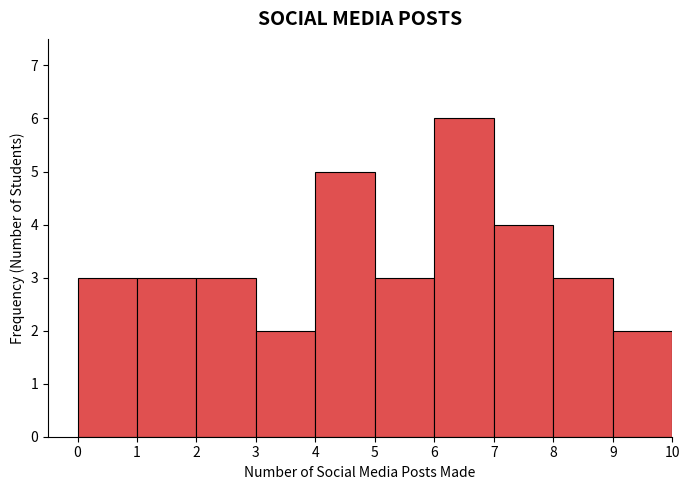

Reading left to right, list every bar in this chart as the range it spans on the x-axis followed by its height. The values are not printed on the chart, so give them approximately, as read against the axis.

0 to 1: 3
1 to 2: 3
2 to 3: 3
3 to 4: 2
4 to 5: 5
5 to 6: 3
6 to 7: 6
7 to 8: 4
8 to 9: 3
9 to 10: 2